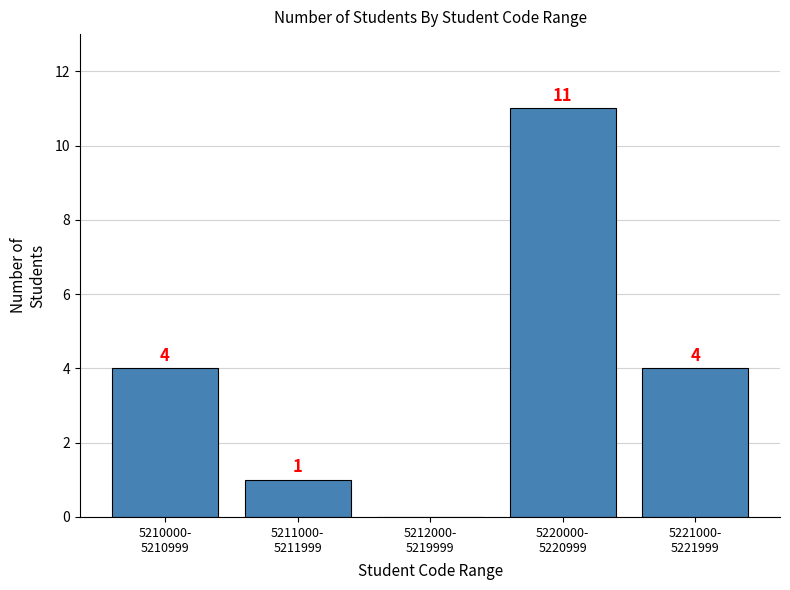

What is the sum of all values?

20